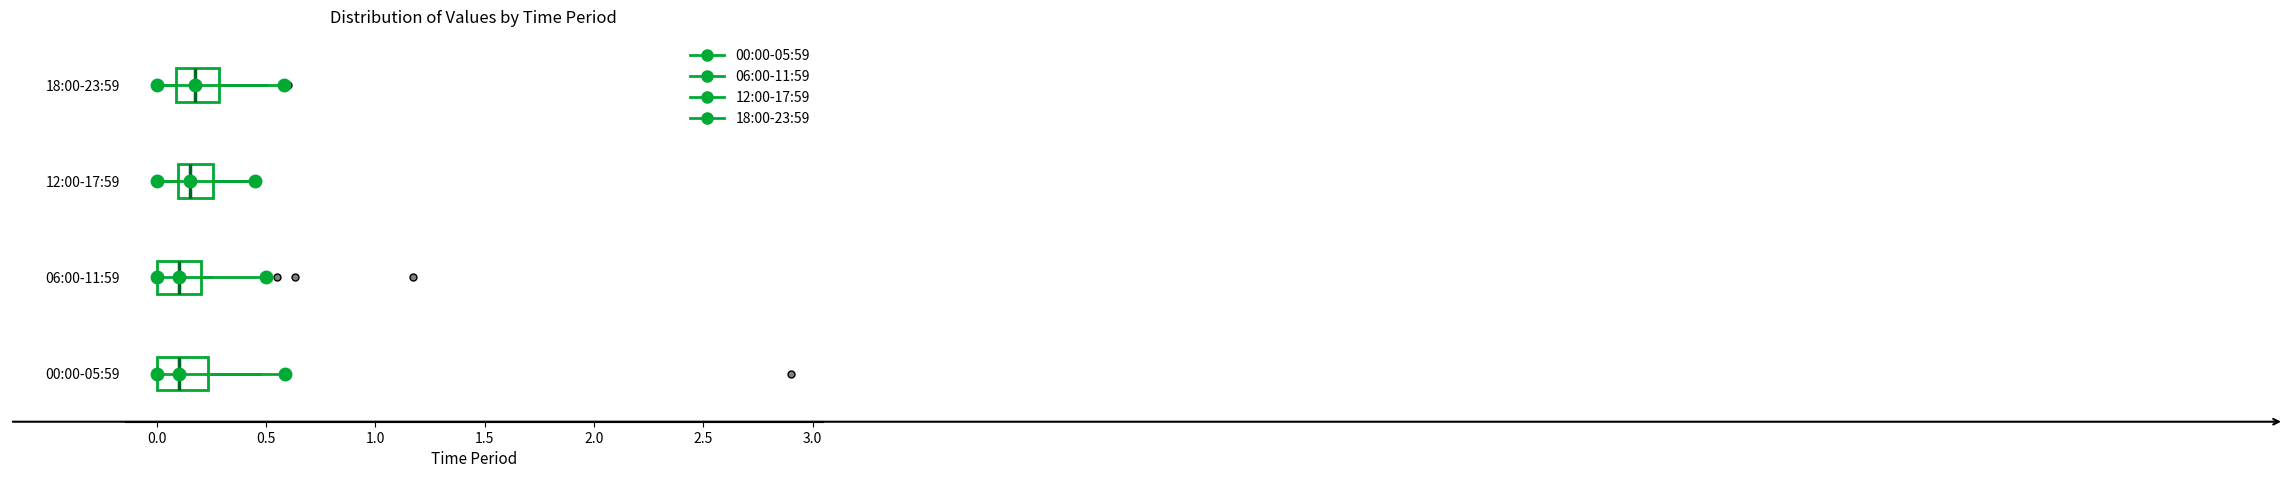

Reading bottom to top, transcribe this box plot: for each box, give where its median line is, the range the box spans, and where its two whiskers end, as read against the x-axis. The values are not printed on the chart, so give them approximately, as read against the axis.

00:00-05:59: median 0.10, box 0.00 to 0.25, whiskers 0.00 to 0.45
06:00-11:59: median 0.10, box 0.00 to 0.20, whiskers 0.00 to 0.25
12:00-17:59: median 0.15, box 0.10 to 0.25, whiskers 0.00 to 0.45
18:00-23:59: median 0.20, box 0.10 to 0.30, whiskers 0.00 to 0.50